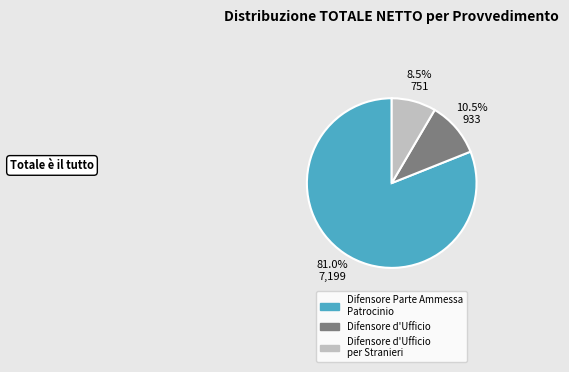

Is there any slice that represents more than half of the pie?

Yes